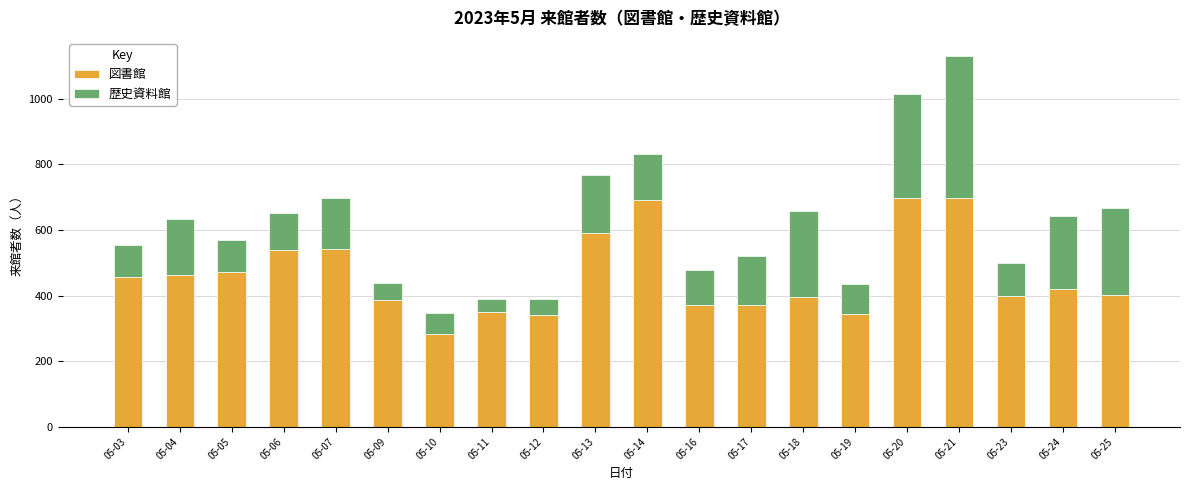

What is the total value across all series at 05-07?

697